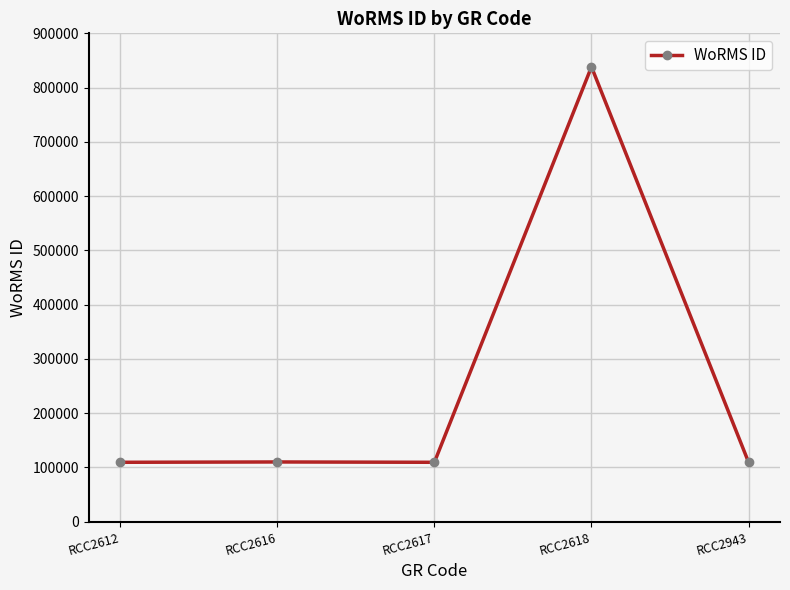

Is it true that the value at RCC2618 is 838272?

True